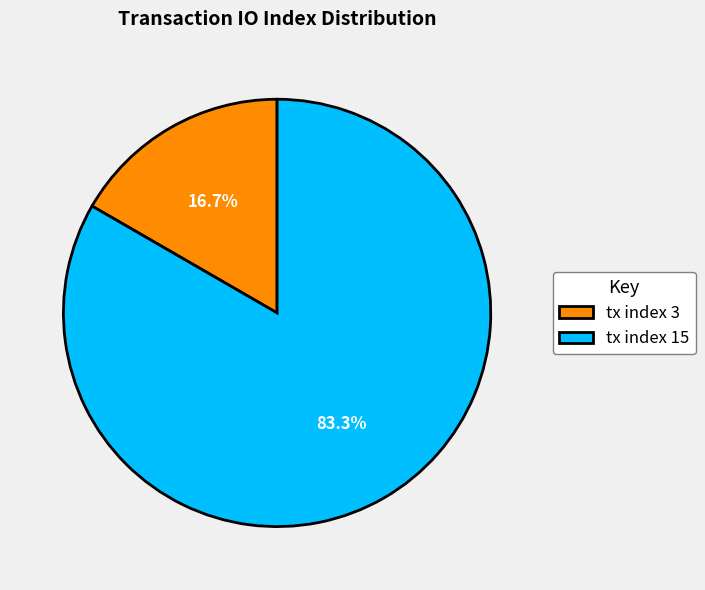

How many slices are in this pie chart?

2